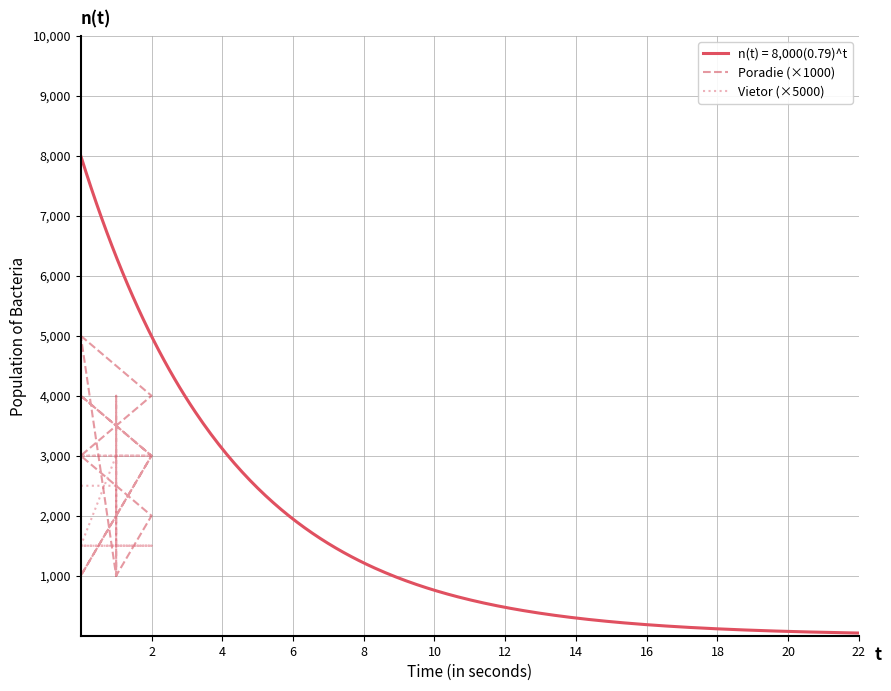

What is the value of the Poradie (×1000) point at the 13th from the left?

2000